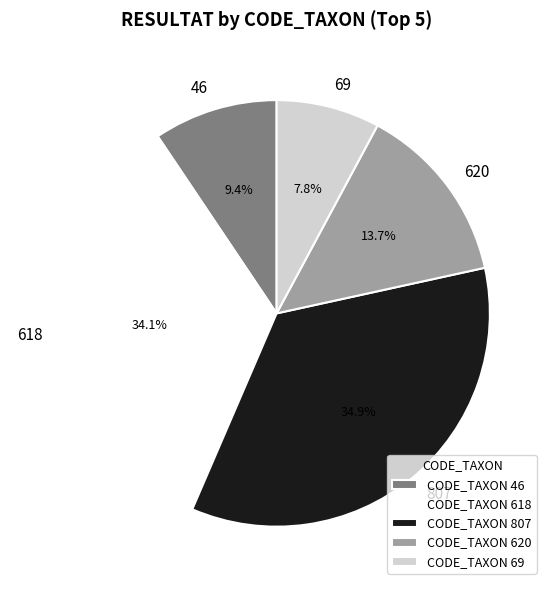

Combined, what portion of the pie is 618 and 620?

47.8%